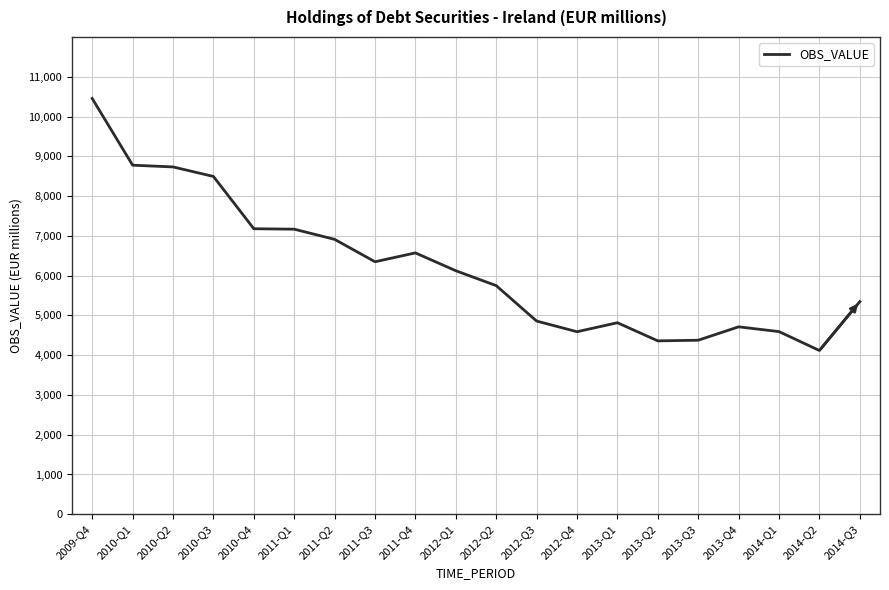

Is it true that the value at 2010-Q4 is 7178?

True